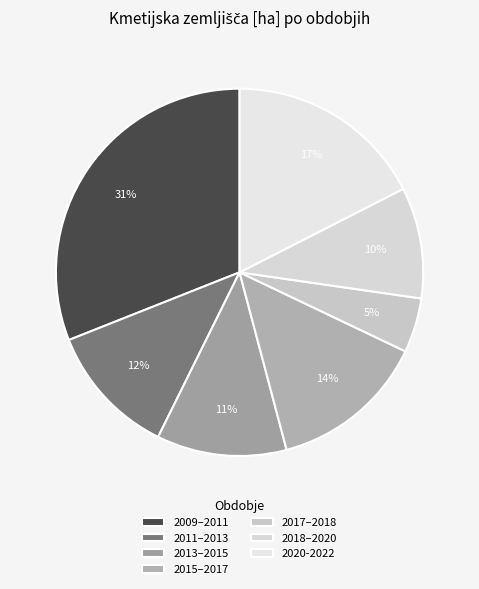

How many slices are in this pie chart?

7